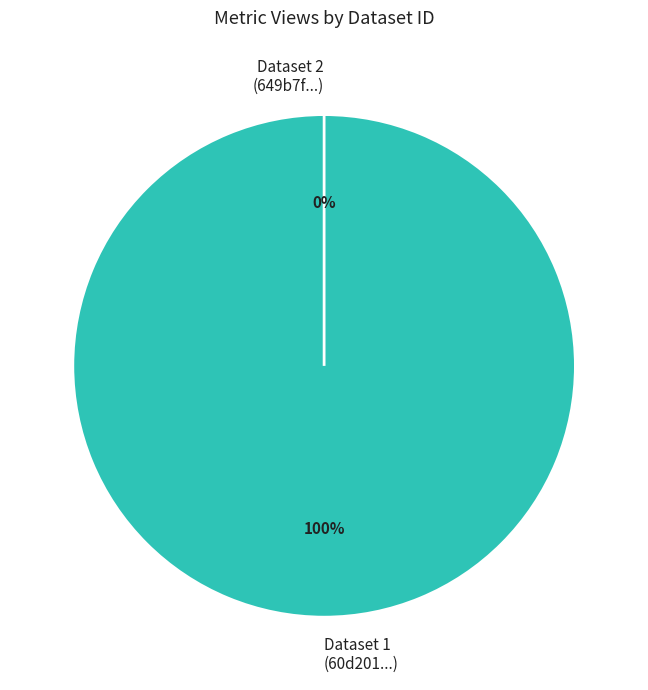

How many slices are in this pie chart?

2